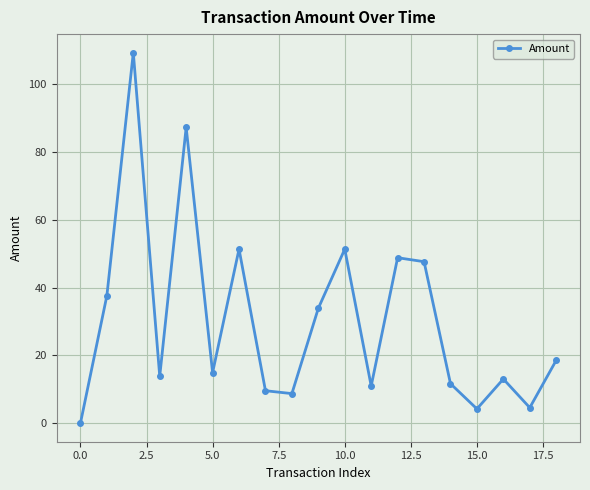

How many interior local valleys (lower than both neighbors) does the data have?

6